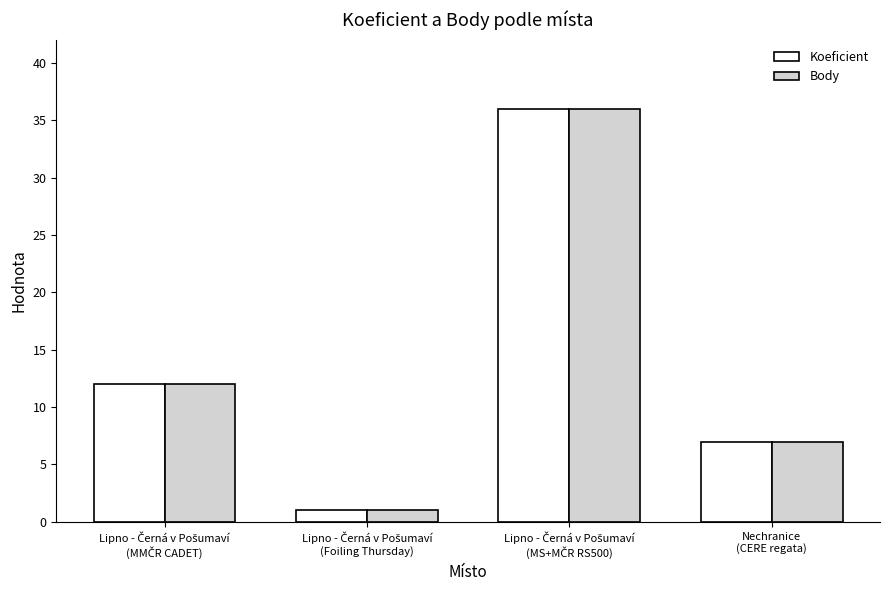

What is the difference between the maximum and second lowest values in the Koeficient series?

29